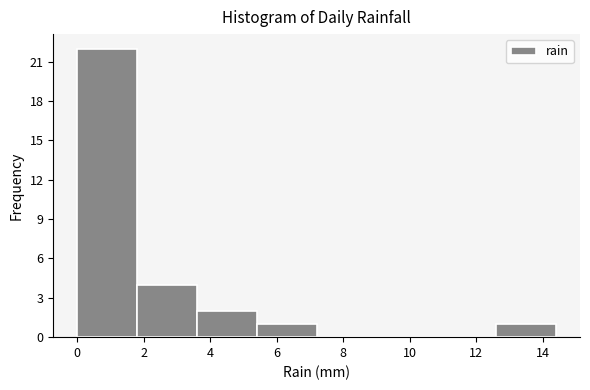

Reading left to right, transcribe this chart: for each bar, give the range it covers on the x-axis and its height. The values are not printed on the chart, so give them approximately, as read against the axis.

0.0 to 1.8: 22
1.8 to 3.6: 4
3.6 to 5.4: 2
5.4 to 7.2: 1
7.2 to 9.0: 0
9.0 to 10.8: 0
10.8 to 12.6: 0
12.6 to 14.4: 1